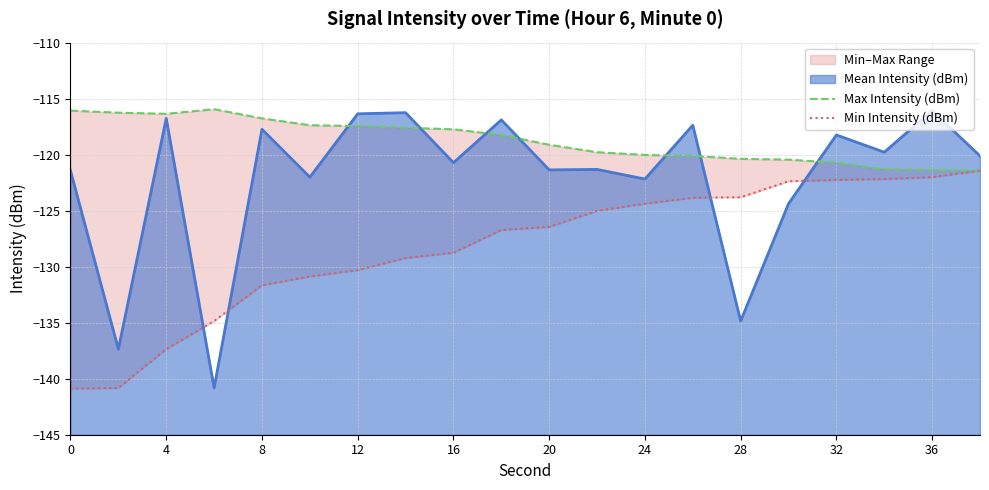

The Mean Intensity (dBm) series shows -55.9 at 36. True or false?

False